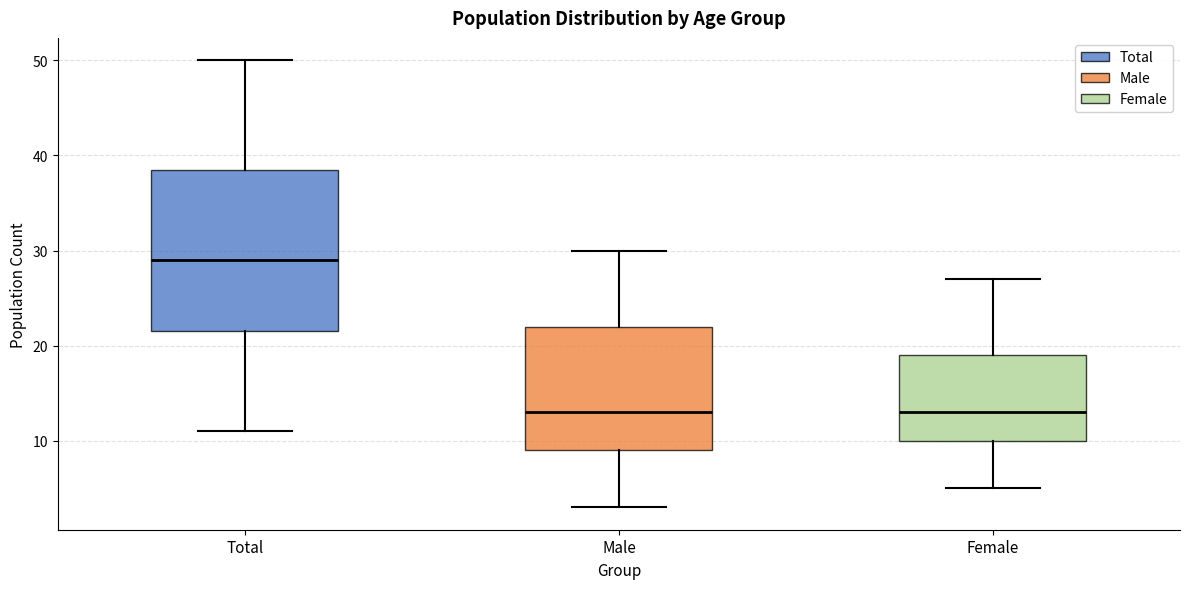

Comparing the boxes themselves (not the whiskers), which one is the tallest?

Total